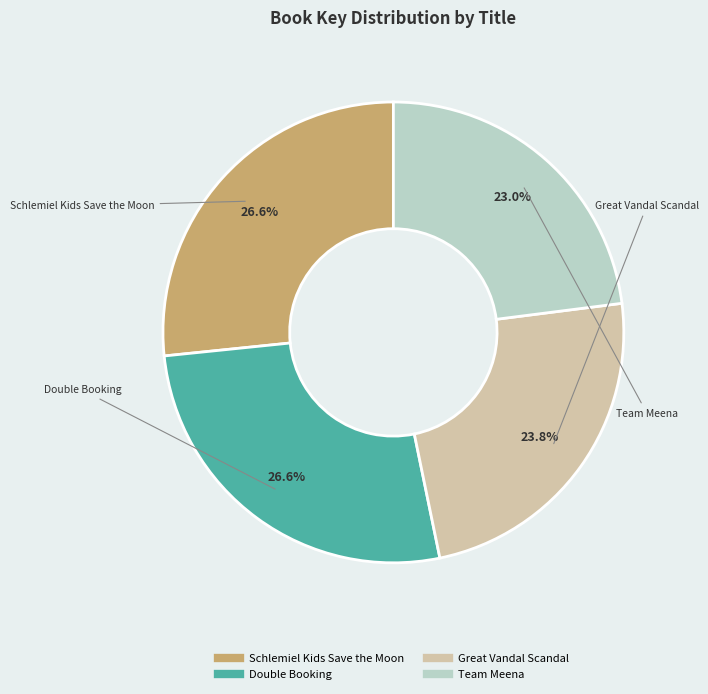

Count the number of slices in the pie.

4